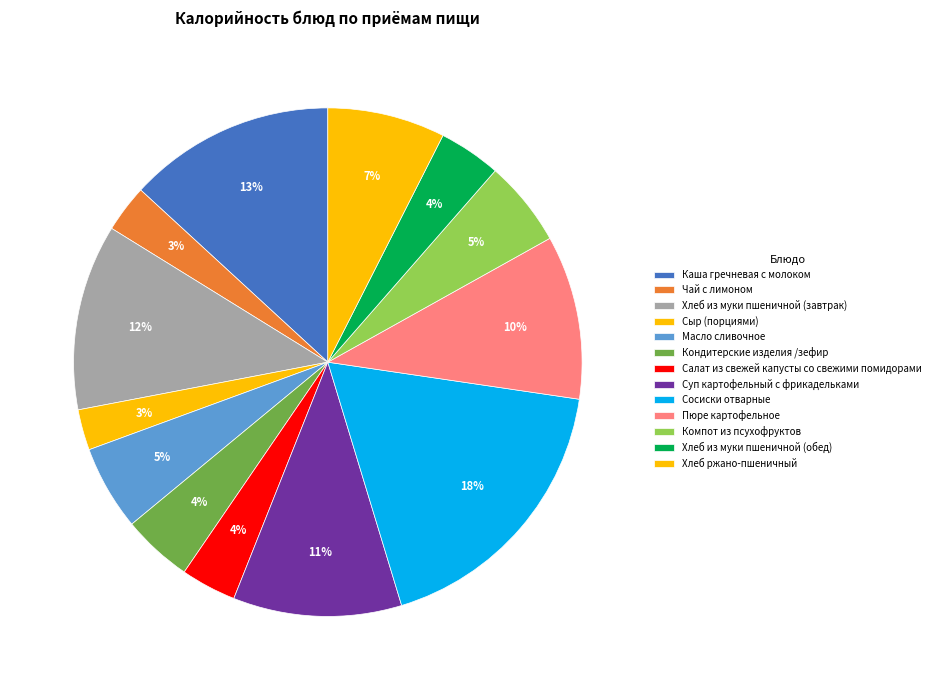

Count the number of slices in the pie.

13